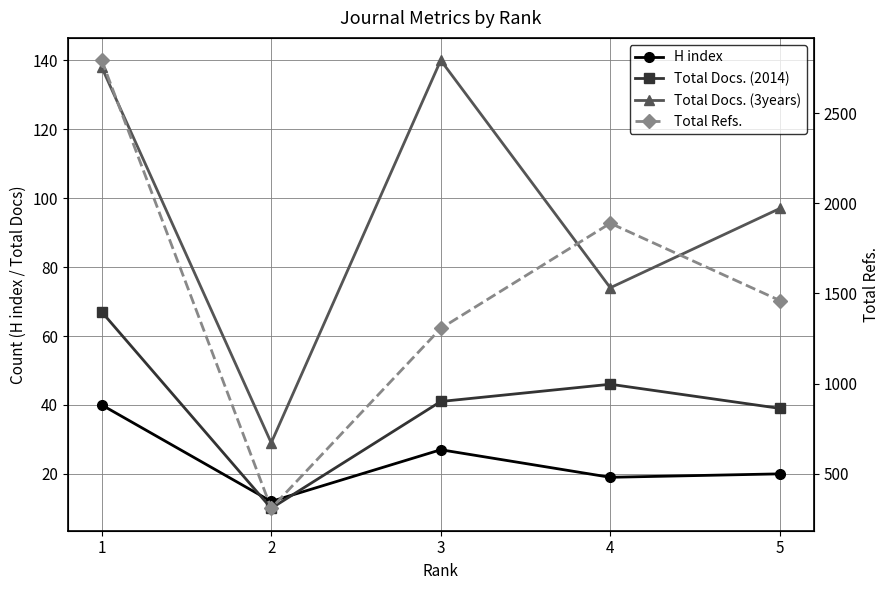

True or false: Total Refs. has a value of 1377 at 1.

False